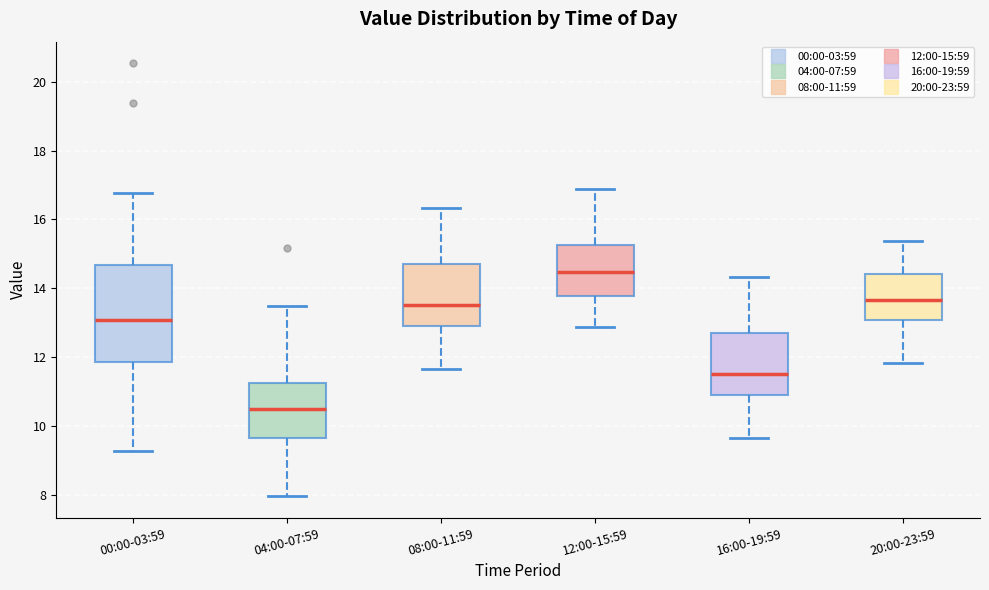

Reading left to right, transcribe this box plot: for each box, give where its median line is, the range the box spans, and where its two whiskers end, as read against the y-axis. The values are not printed on the chart, so give them approximately, as read against the axis.

00:00-03:59: median 13.0, box 11.8 to 14.6, whiskers 9.2 to 16.8
04:00-07:59: median 10.6, box 9.6 to 11.2, whiskers 8.0 to 13.6
08:00-11:59: median 13.6, box 12.8 to 14.6, whiskers 11.6 to 16.4
12:00-15:59: median 14.4, box 13.8 to 15.2, whiskers 12.8 to 16.8
16:00-19:59: median 11.6, box 10.8 to 12.6, whiskers 9.6 to 14.4
20:00-23:59: median 13.6, box 13.0 to 14.4, whiskers 11.8 to 15.4